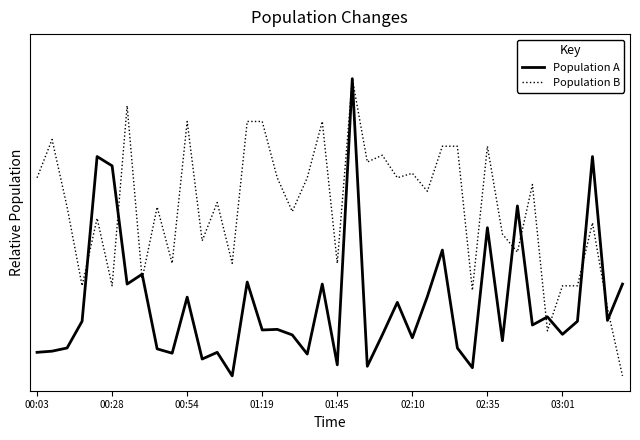

Is this an area chart (filled region under the line)?

No